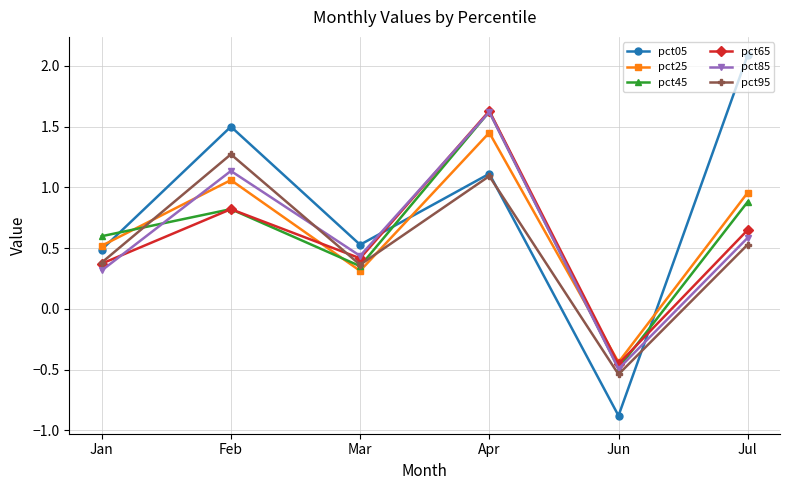

True or false: pct95 and pct05 intersect in this chart.

True